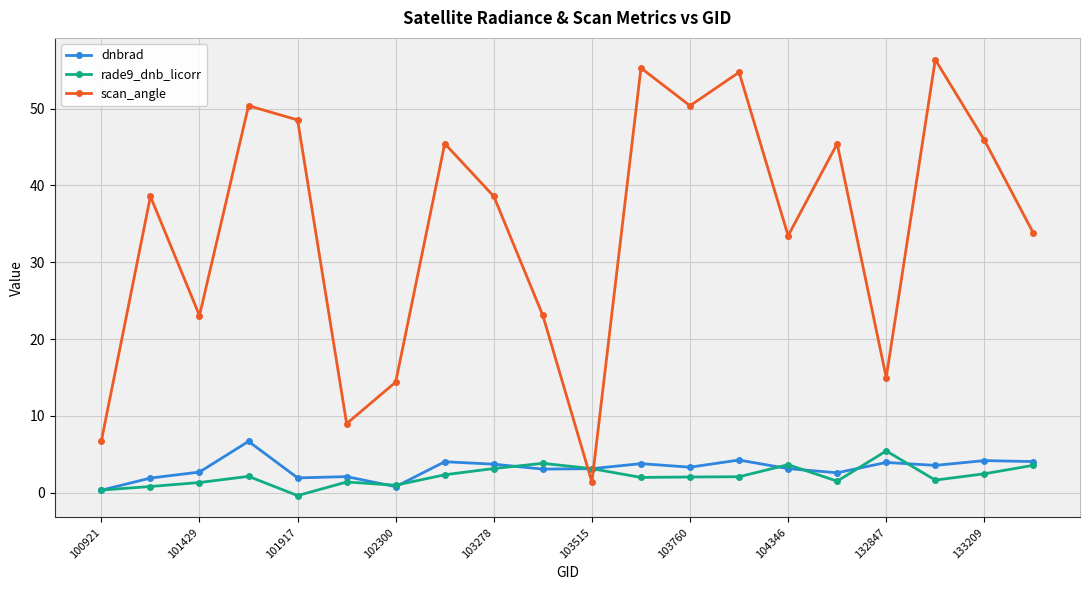

Does the chart have visible grid lines?

Yes